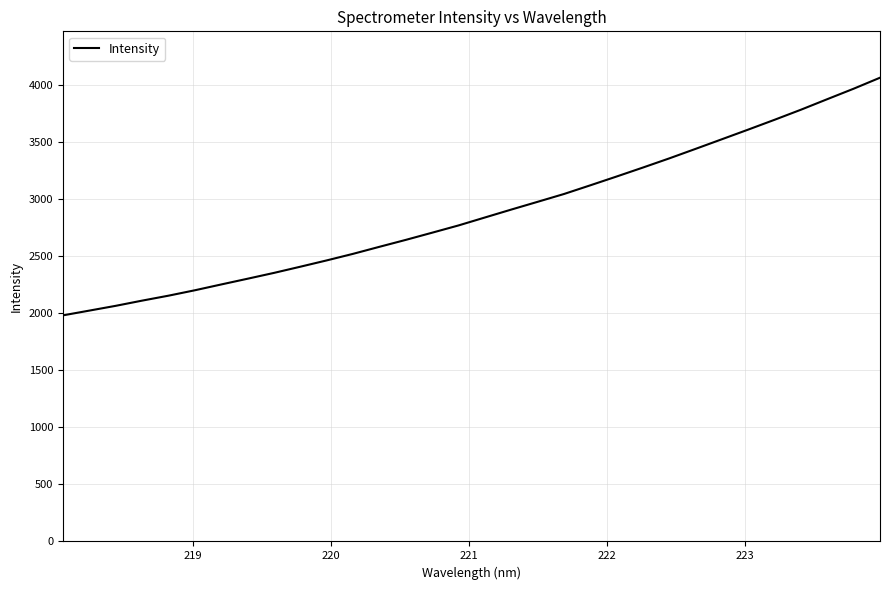

What is the maximum value shown in the chart?

4062.0